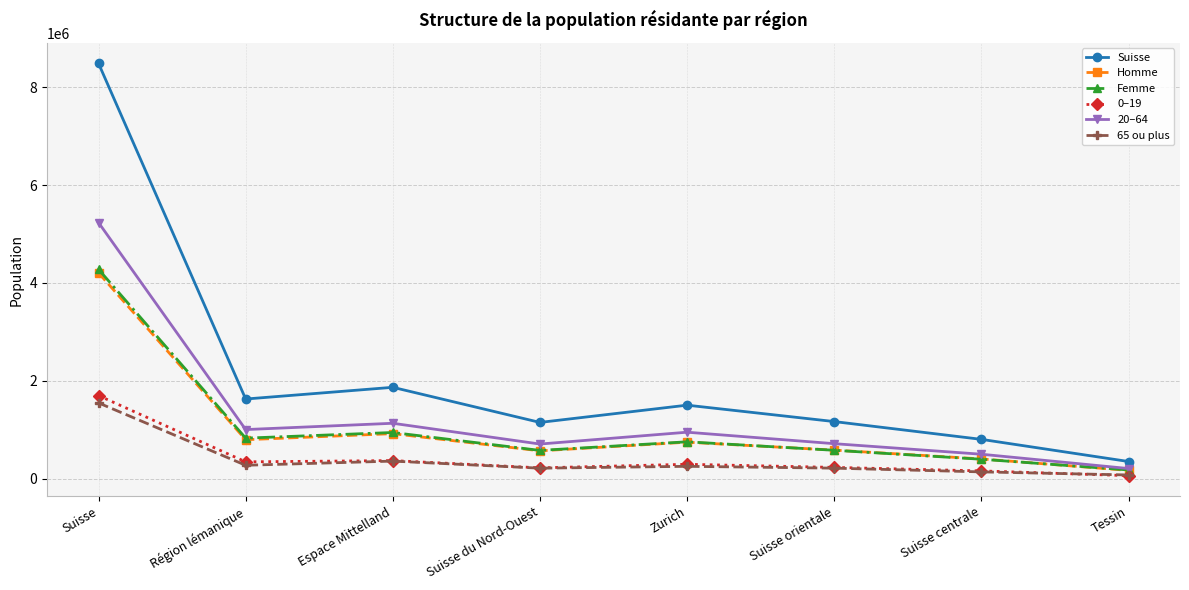

Does the chart display data point markers on the line(s)?

Yes